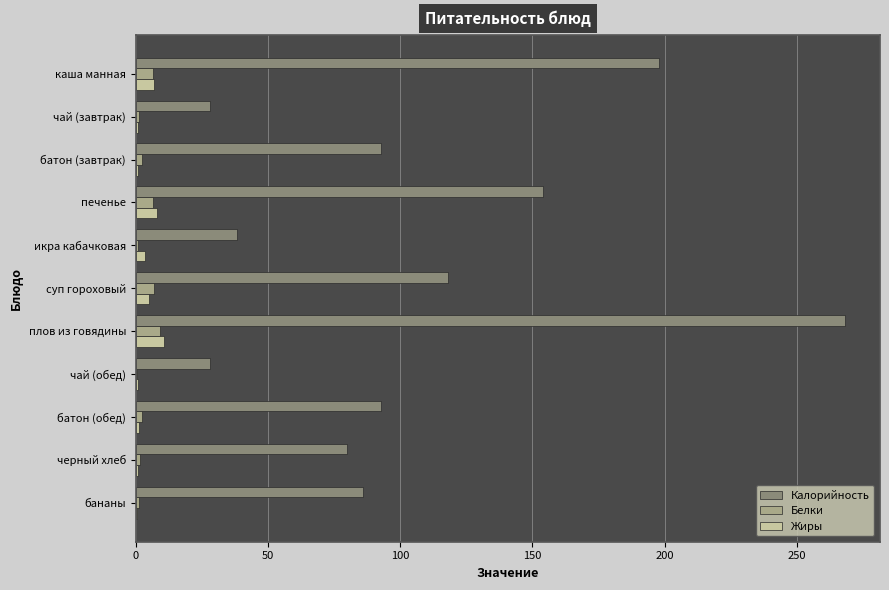

Which series has the largest total across all categories?

Калорийность